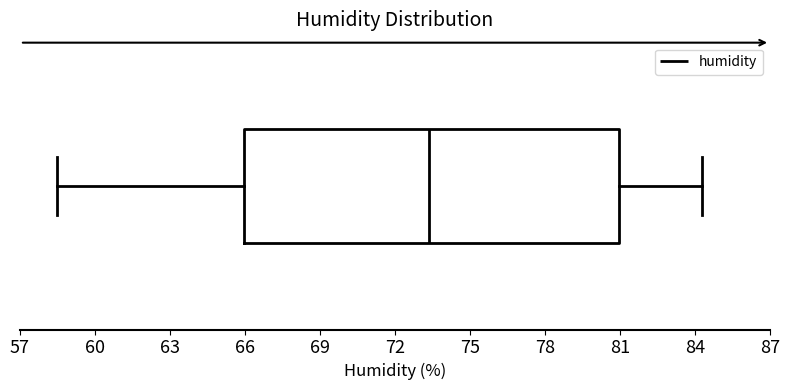

Transcribe this box plot: give where the median line is, the range the box spans, and where the two whiskers end, as read against the x-axis. The values are not printed on the chart, so give them approximately, as read against the axis.

median 73.5, box 66.0 to 81.0, whiskers 58.5 to 84.5